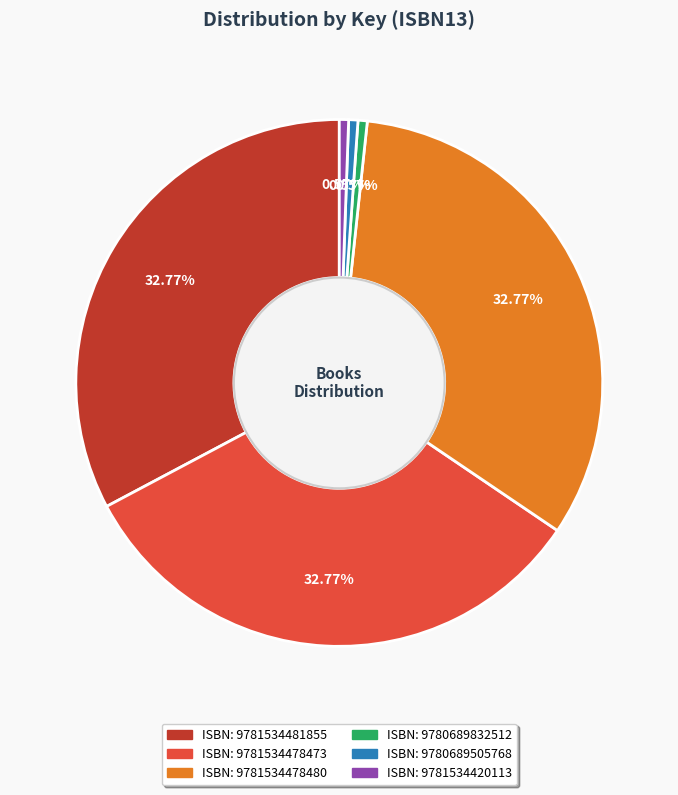

To the nearest percent, what is the average slice percentage?

17%